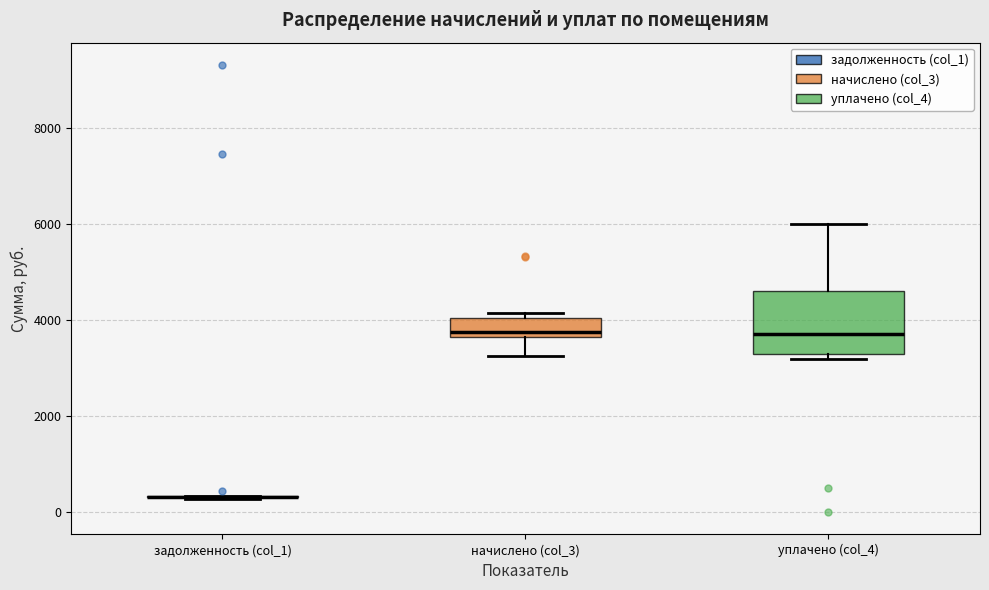

Comparing the boxes themselves (not the whiskers), which one is the tallest?

уплачено (col_4)